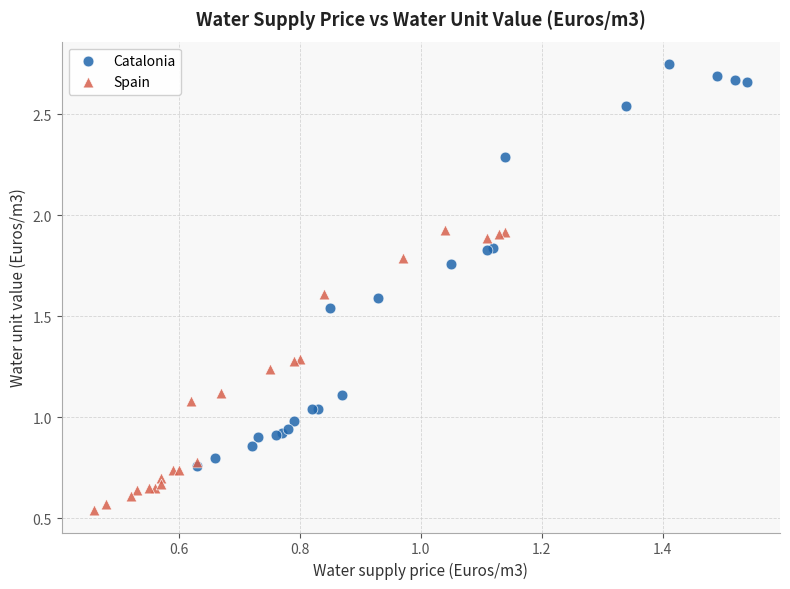

Which series contains the highest Y value?

Catalonia